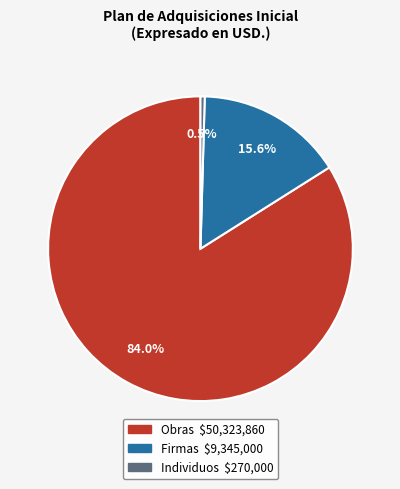

Approximately how many times larger is the value at Obras compared to Individuos?

186.4